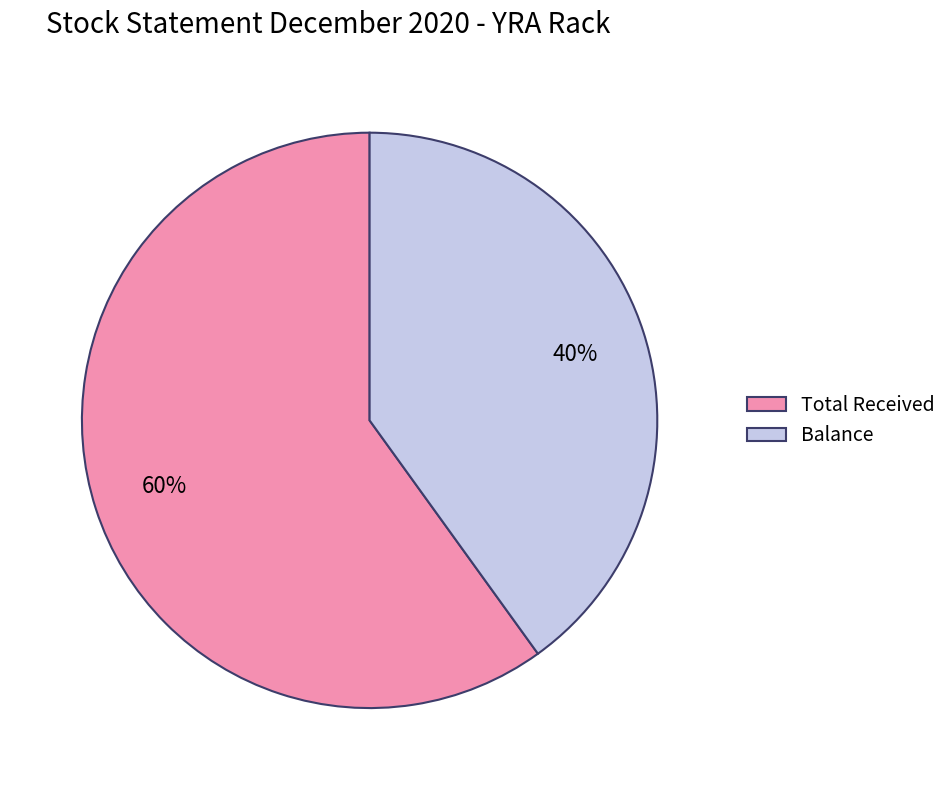

Does any single category account for the majority?

Yes